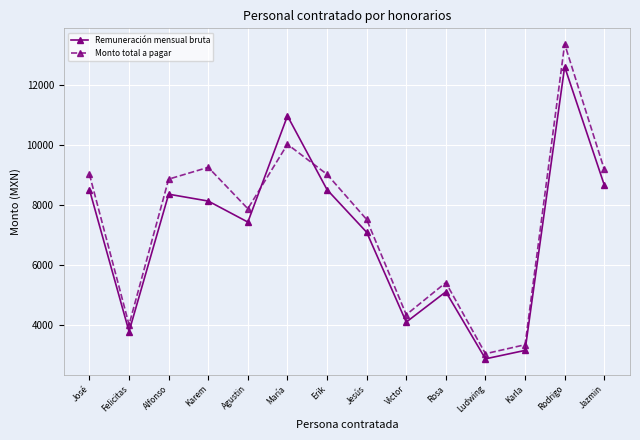

Where is the first local maximum for Remuneración mensual bruta?

Alfonso